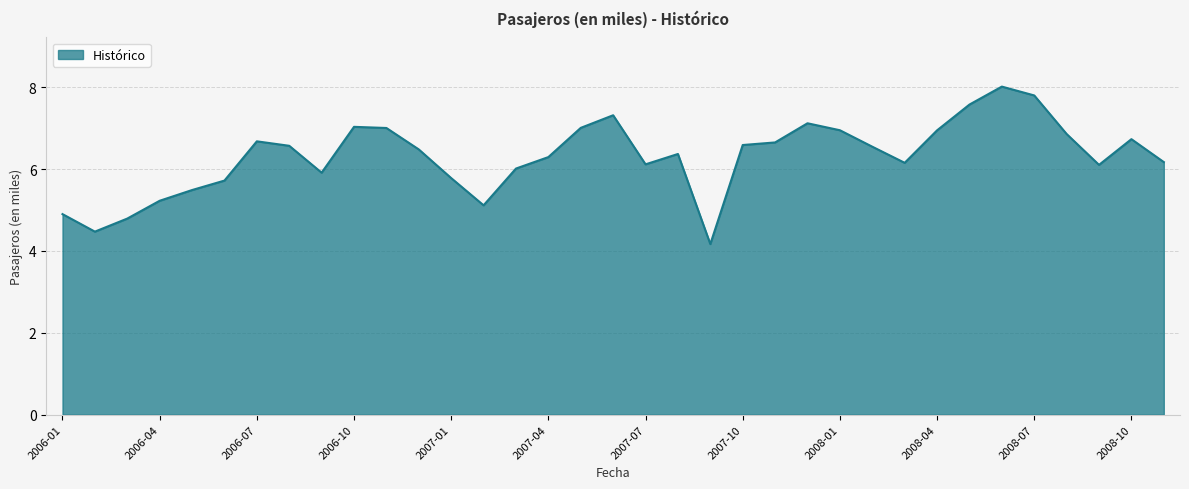

What is the maximum value shown in the chart?

8.0